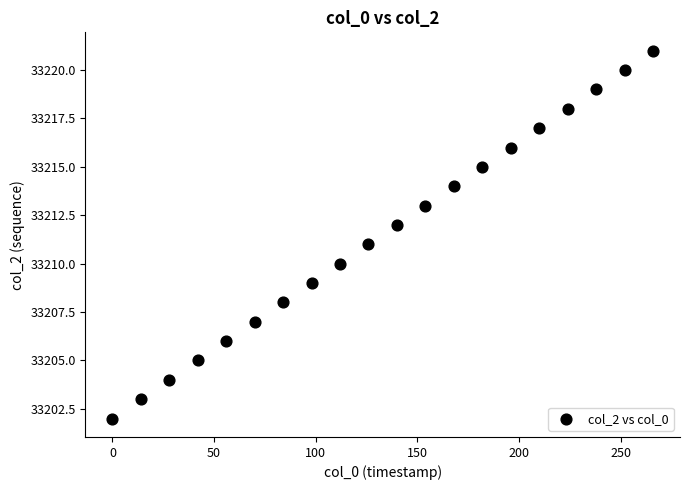

What is the range of Y values (max minus min)?

19